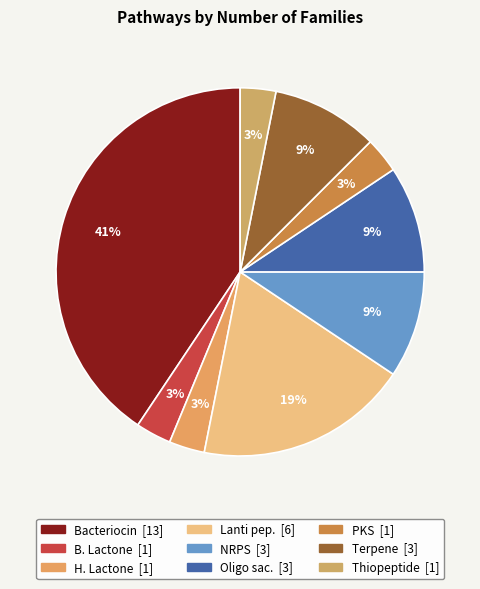

Count the number of slices in the pie.

9